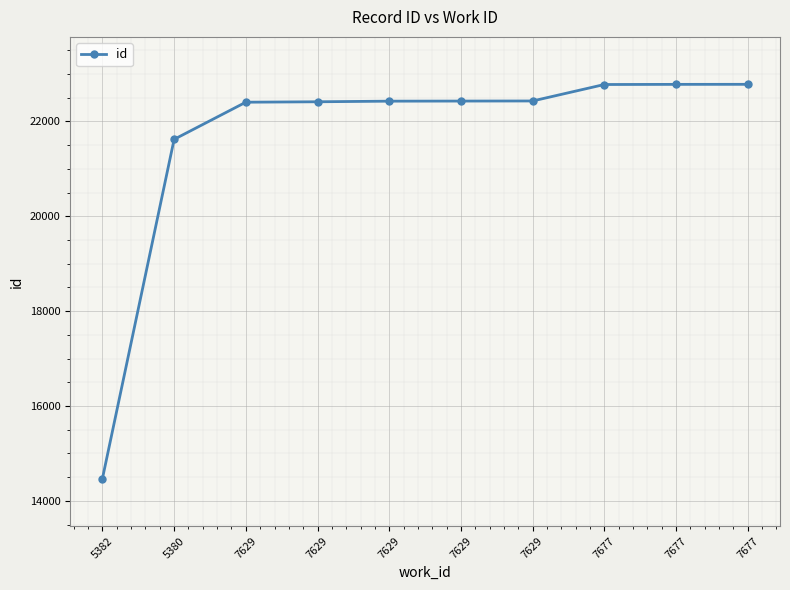

What is the sum of all values?

216528